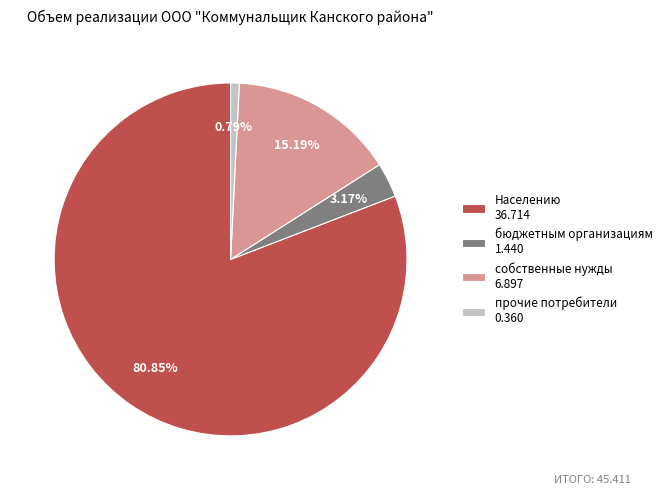

To the nearest percent, what is the combined percentage of прочие потребители and собственные нужды?

16%